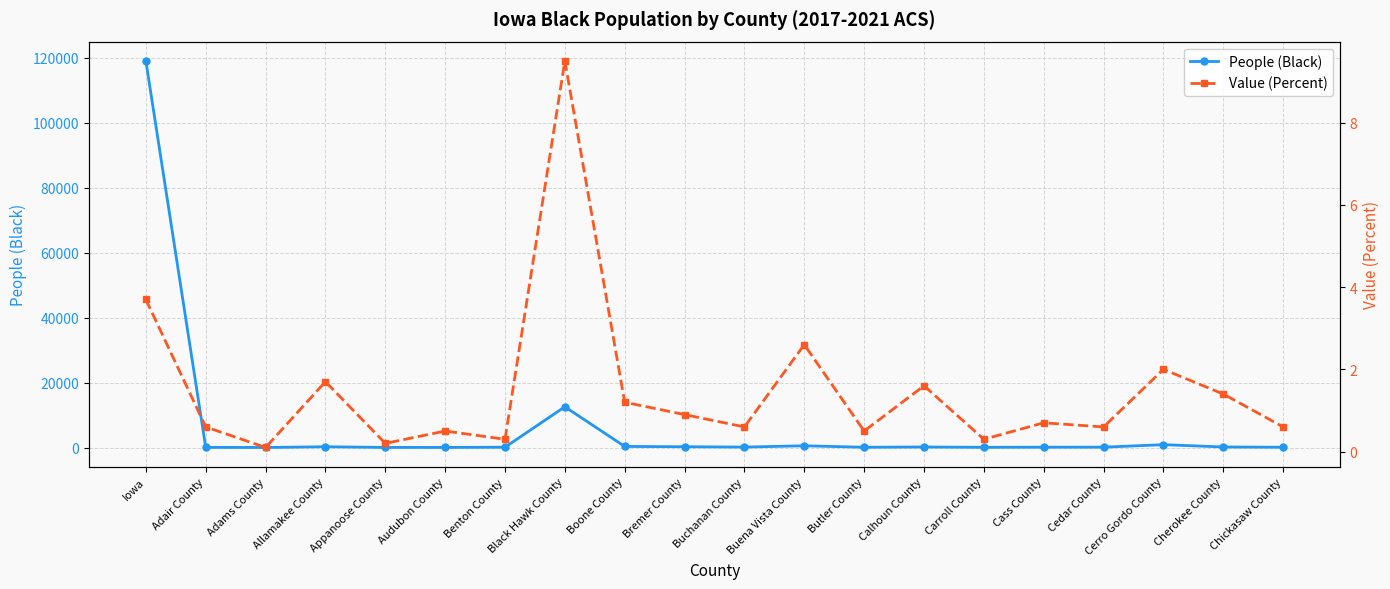

At how many categories does at least one series exceed 77148?

1